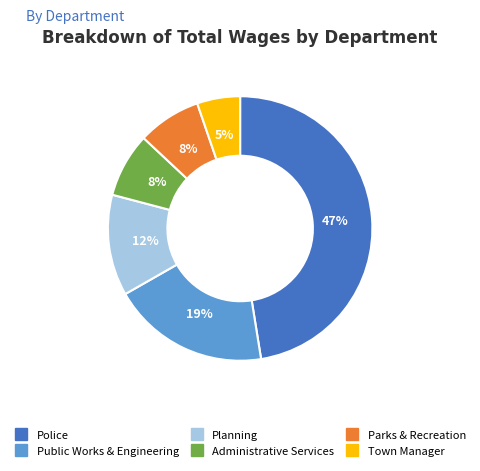

Does any single category account for the majority?

No